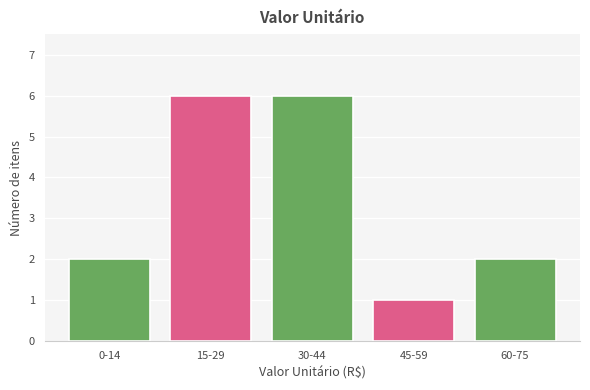

Reading left to right, transcribe all the data shown in this chart.

0-14=2	15-29=6	30-44=6	45-59=1	60-75=2